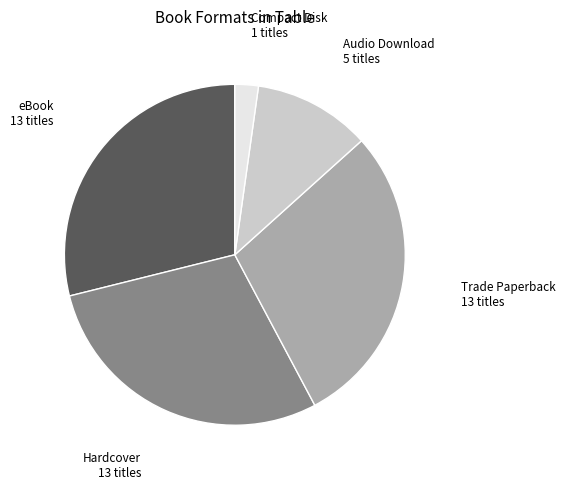

What is the ratio of the value at Hardcover to the value at Compact Disk?

13.0